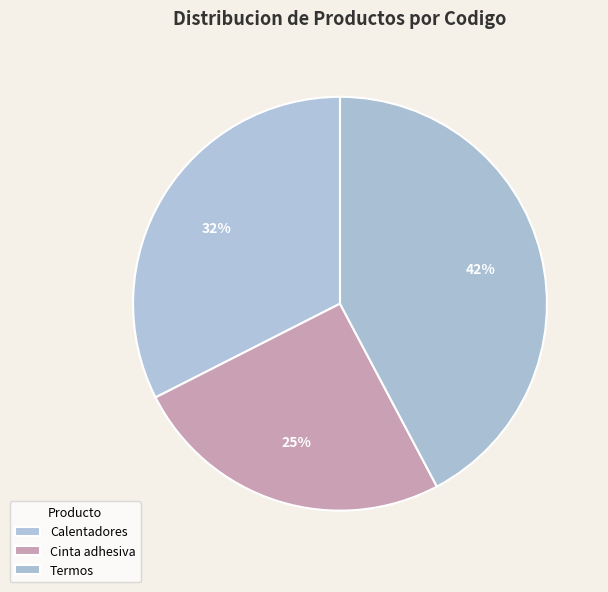

How many slices are in this pie chart?

3